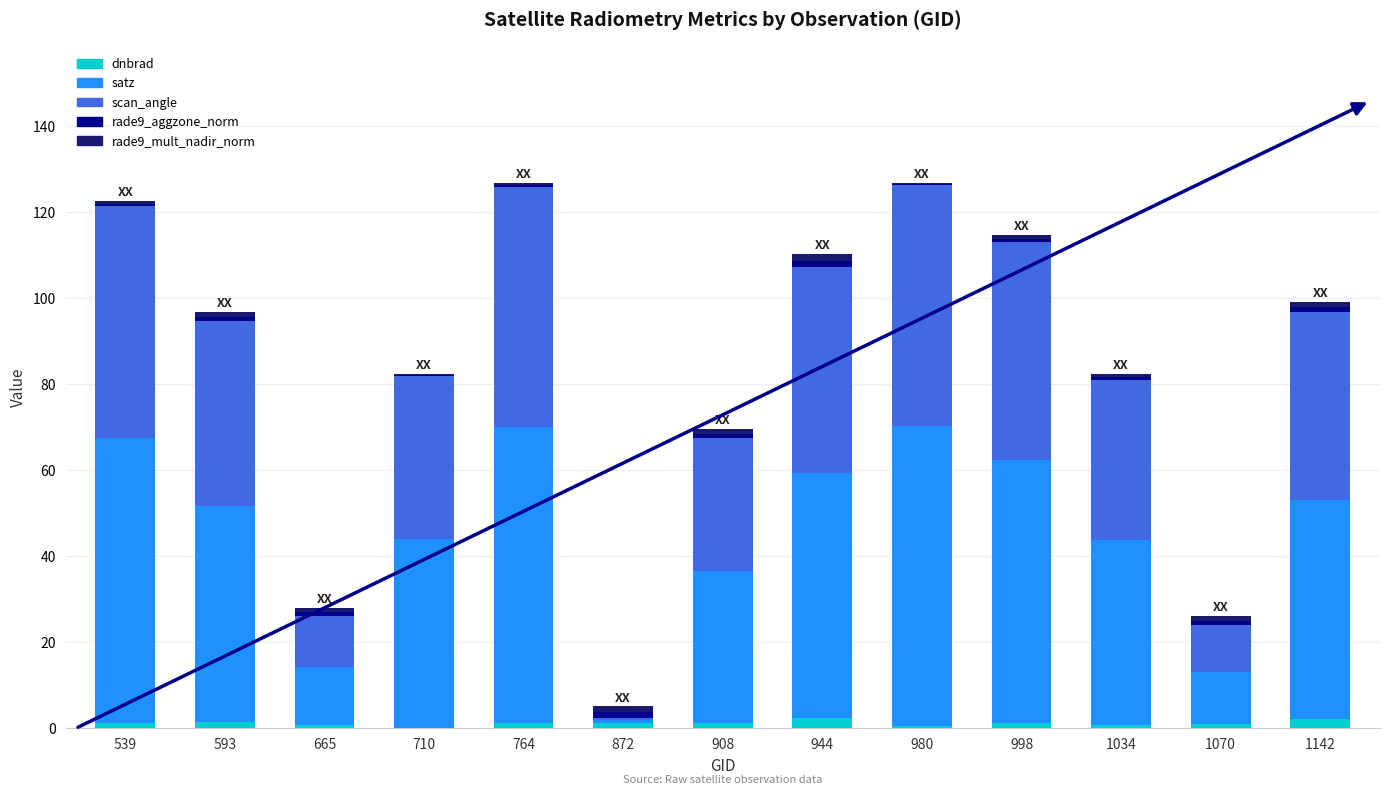

Are the bars grouped side by side (vs. stacked)?

No